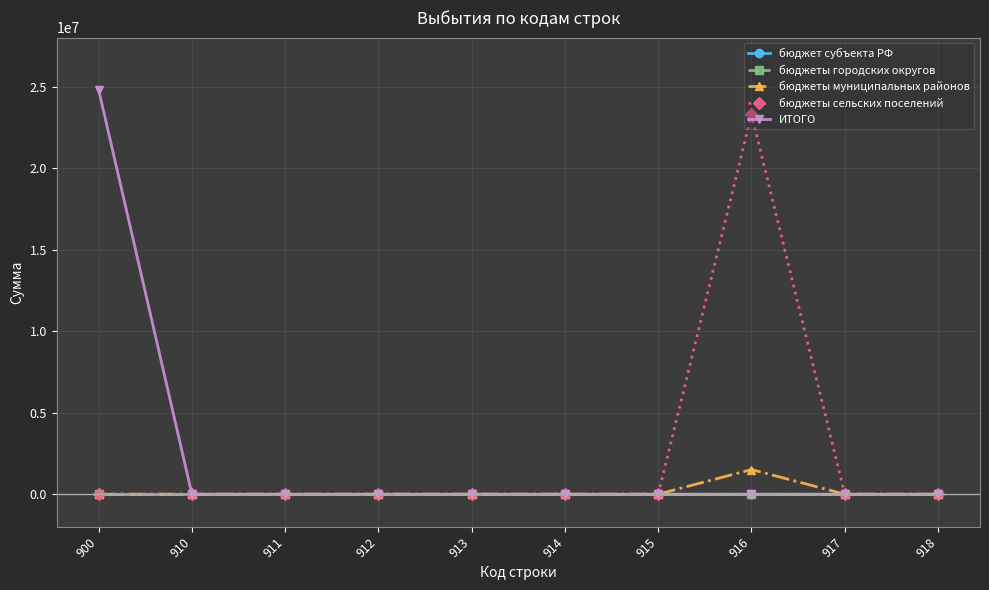

The value of ИТОГО at 911 is 0. True or false?

True